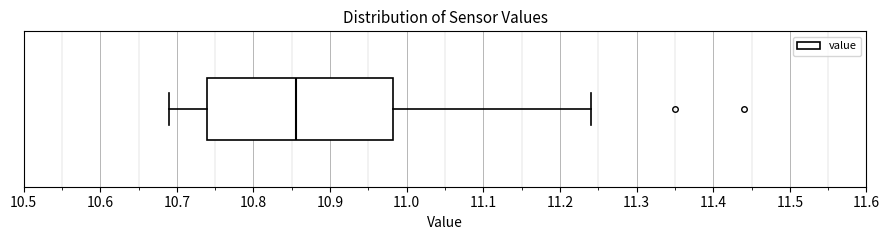

Read this box plot against the x-axis: the position of the median line, the range covered by the box, and the ends of both whiskers. The values are not printed on the chart, so give them approximately, as read against the axis.

median 10.86, box 10.74 to 10.98, whiskers 10.69 to 11.24